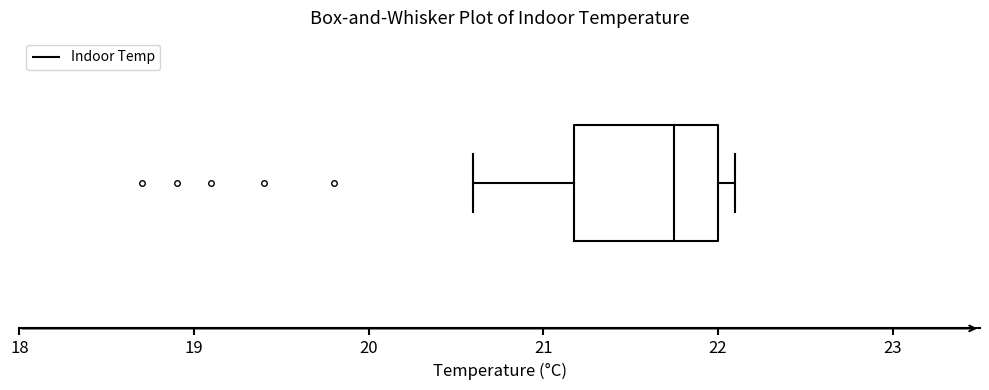

Transcribe this box plot: give where the median line is, the range the box spans, and where the two whiskers end, as read against the x-axis. The values are not printed on the chart, so give them approximately, as read against the axis.

median 21.8, box 21.2 to 22.0, whiskers 20.6 to 22.1